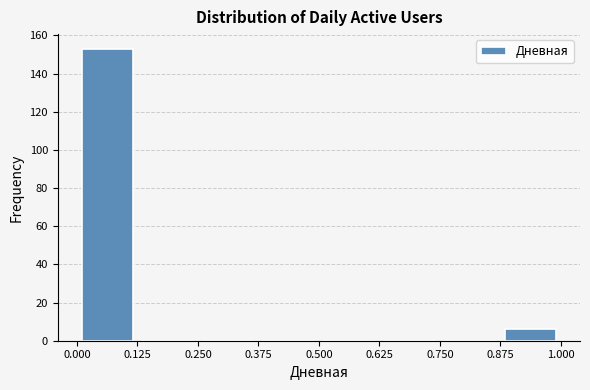

What is the height of the bar covering 0.000 to 0.125 on the x-axis? The values are not printed on the chart, so give them approximately, as read against the axis.

154